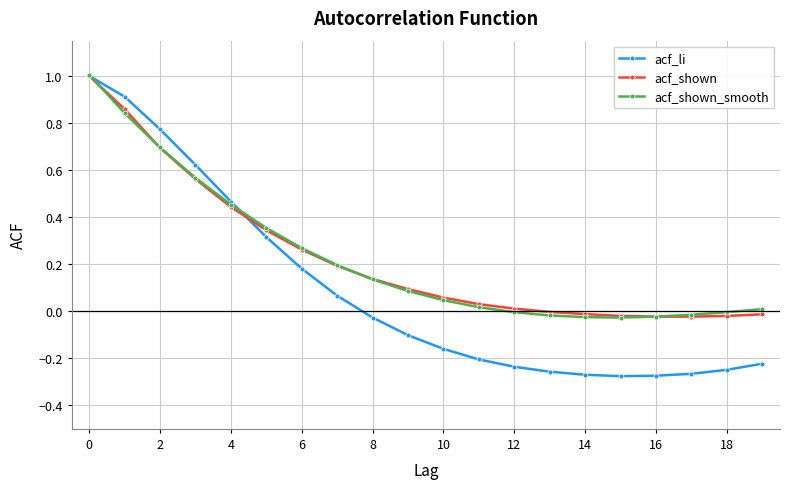

What is the maximum value for acf_shown?

1.0